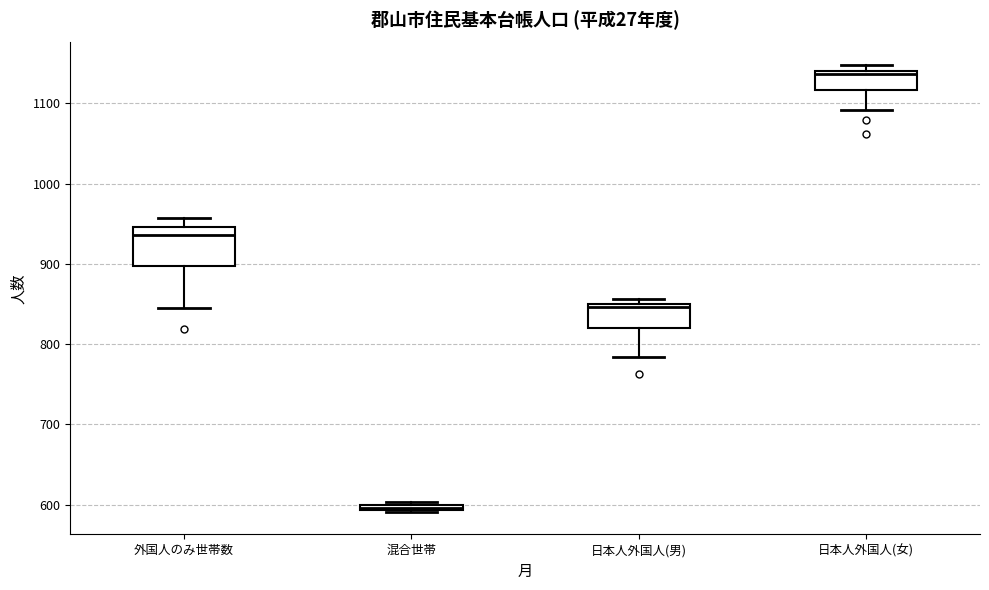

Where does the median line of the box for 外国人のみ世帯数 sit on the y-axis? The values are not printed on the chart, so give them approximately, as read against the axis.

940